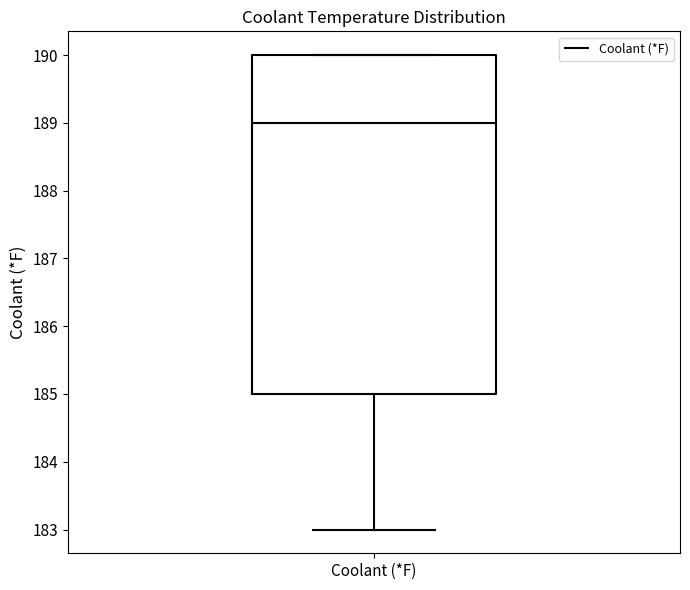

Transcribe this box plot: give where the median line is, the range the box spans, and where the two whiskers end, as read against the y-axis. The values are not printed on the chart, so give them approximately, as read against the axis.

median 189, box 185 to 190, whiskers 183 to 190